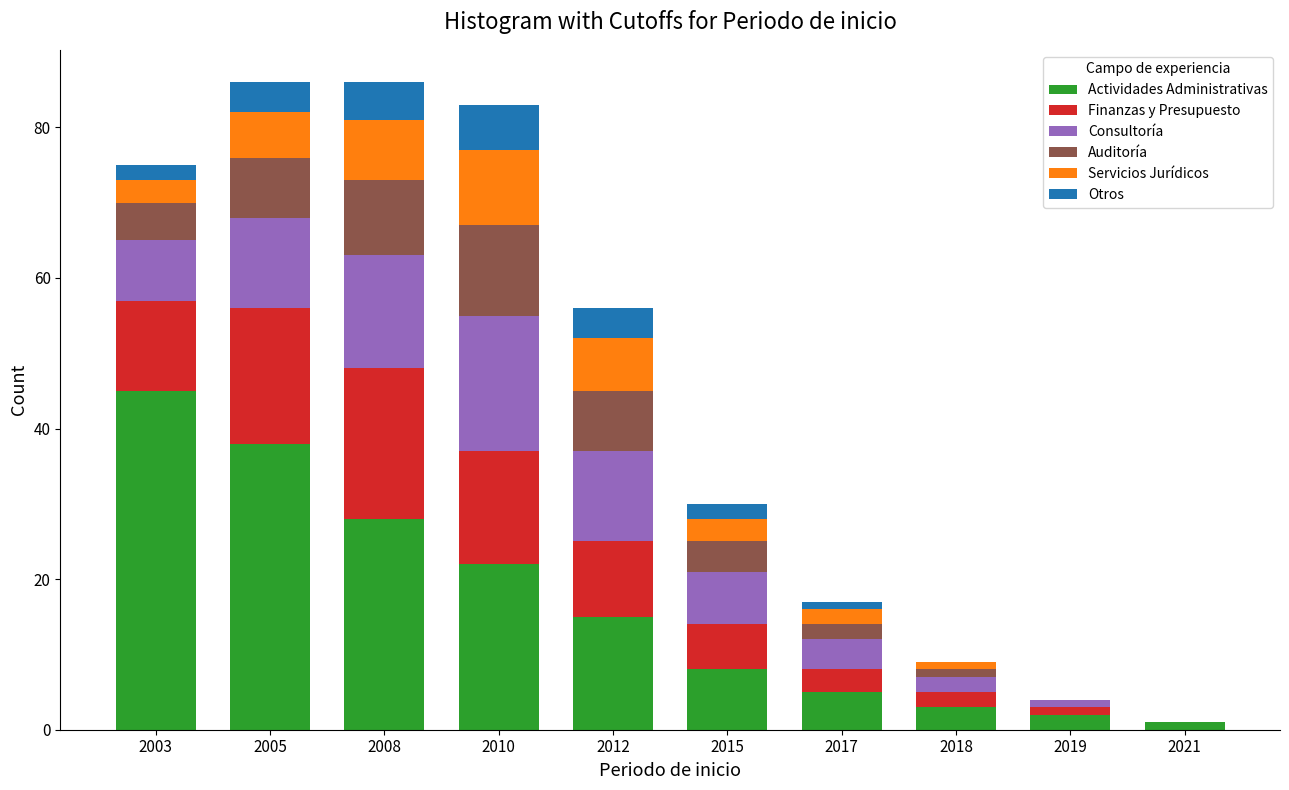

What is the maximum value for Actividades Administrativas?

45